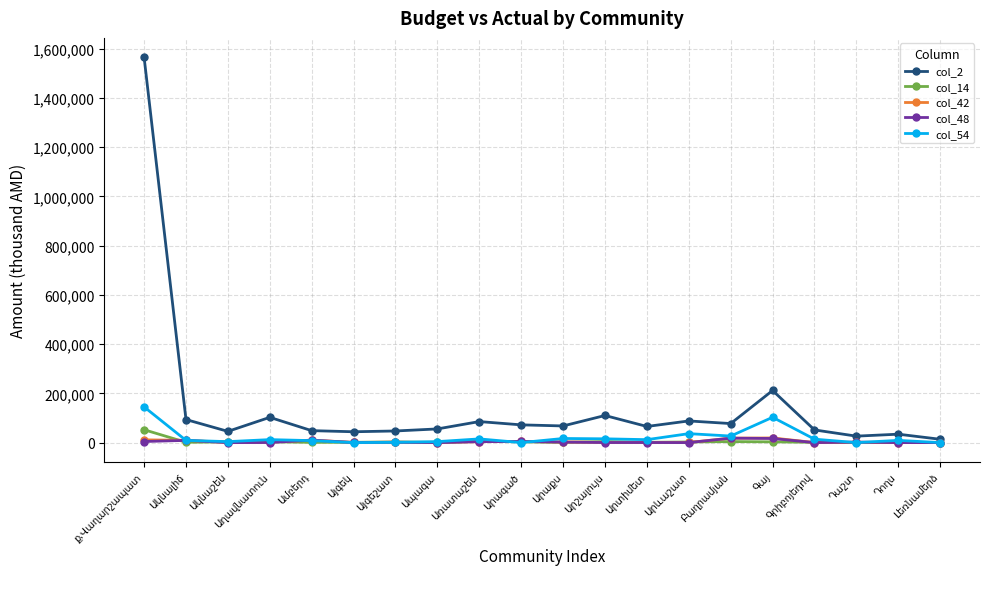

Which series has the largest range (max minus min)?

col_2